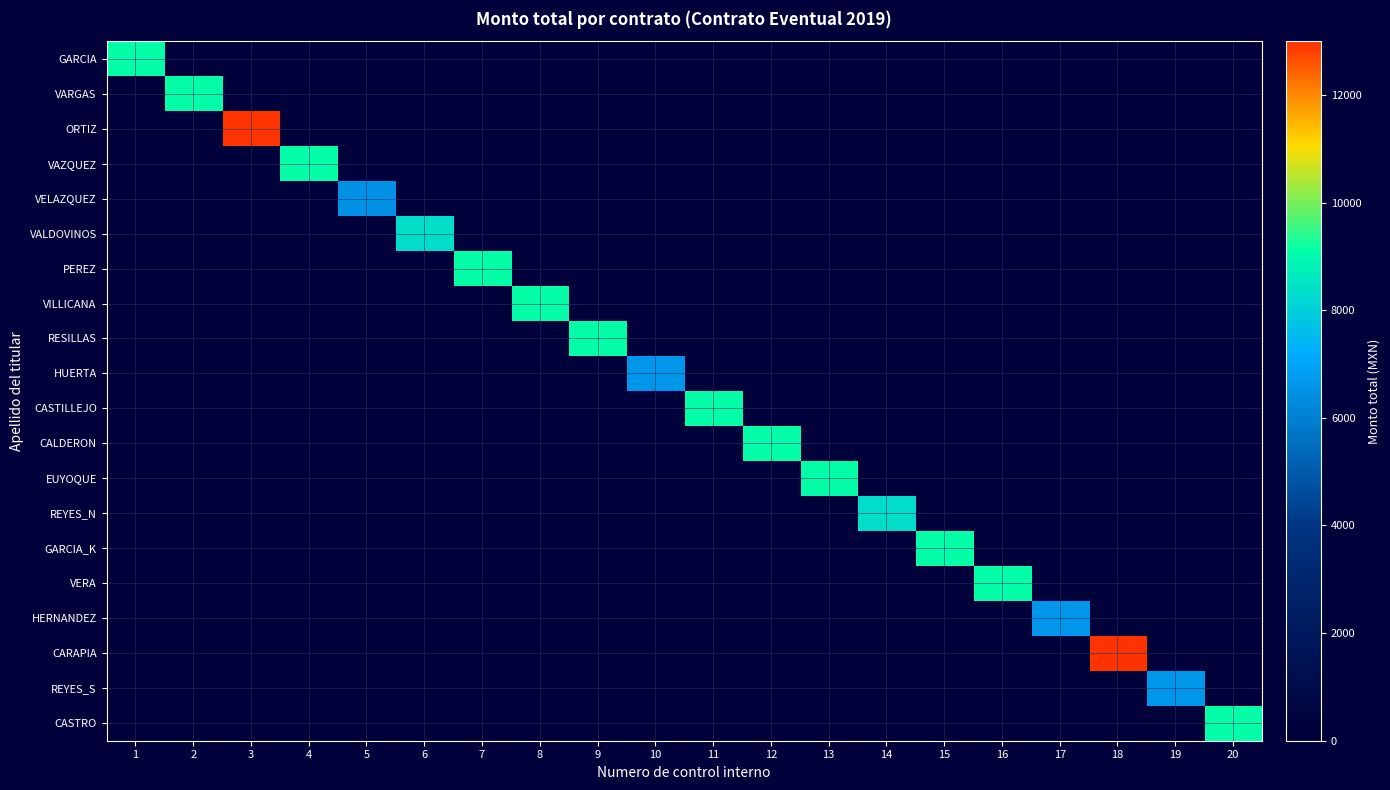

Between 6 and 5, which is larger?

6